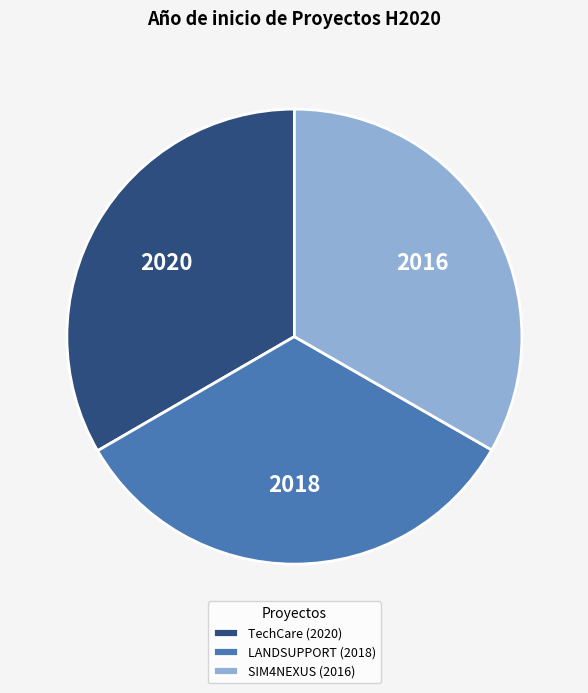

Combined, do LANDSUPPORT (2018) and TechCare (2020) account for over 50%?

Yes